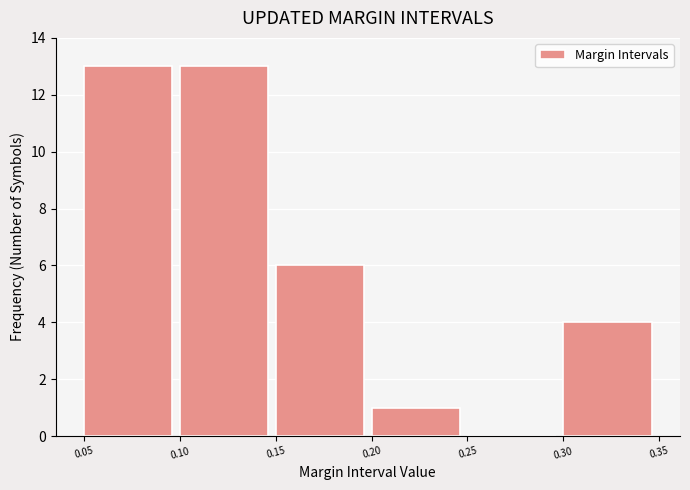

Reading left to right, transcribe all the data shown in this chart.

0.05=13	0.10=13	0.15=6	0.20=1	0.25=0	0.30=4